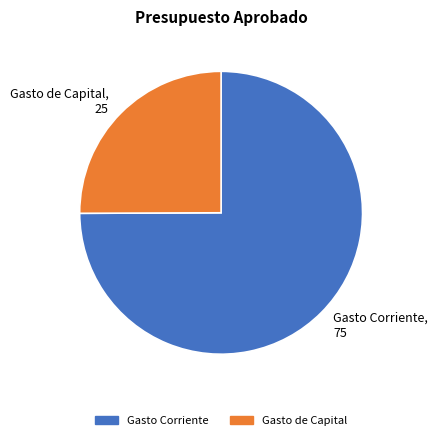

Is there any slice that represents more than half of the pie?

Yes